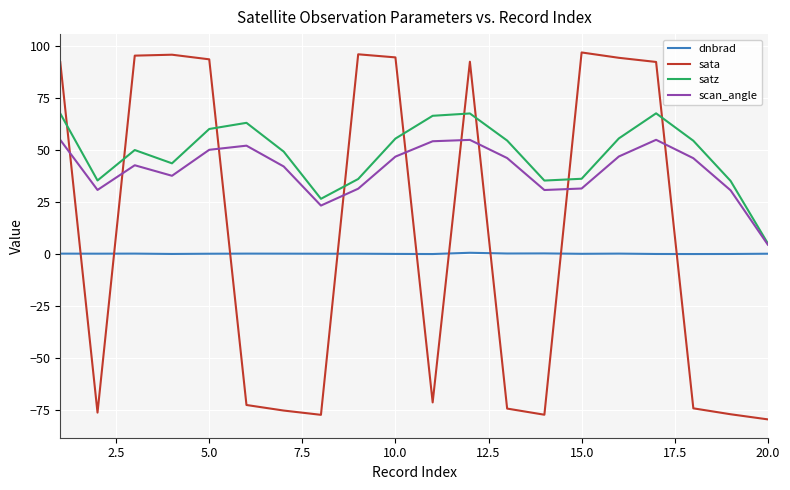

Rank the series by their average value, from lowest to highest.

dnbrad, sata, scan_angle, satz